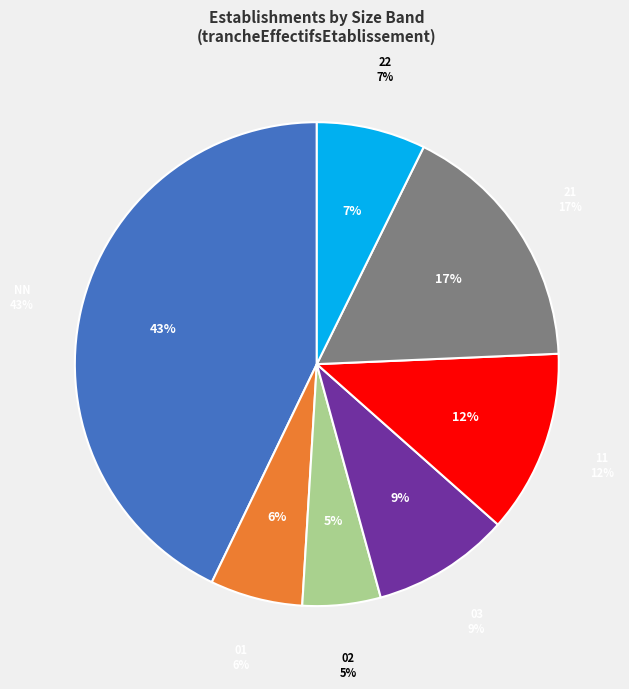

To the nearest percent, what percentage of the pie is 22?

7%